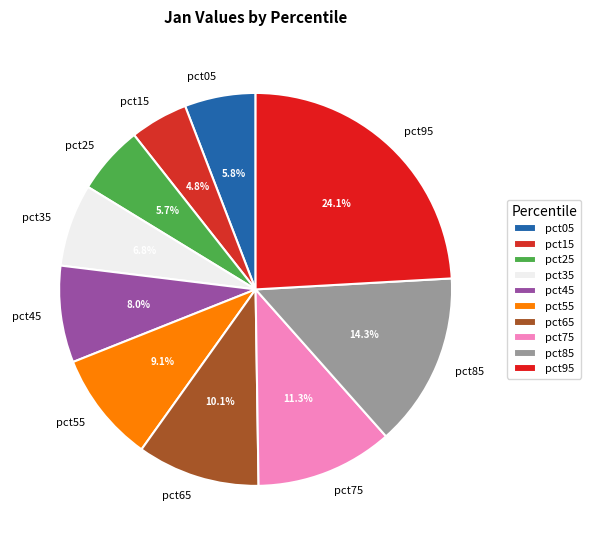

What is the total percentage of pct55 and pct45?

17.1%